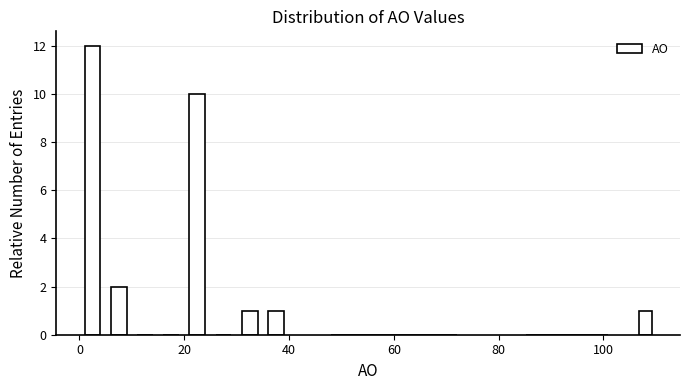

Around what value on the x-axis is the tallest bar? Give the approximate position of its centre, as read against the axis.

2